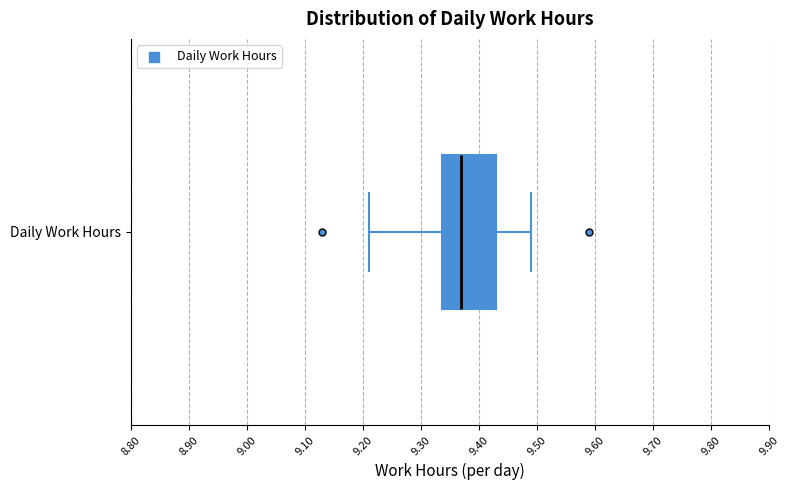

Read this box plot against the x-axis: the position of the median line, the range covered by the box, and the ends of both whiskers. The values are not printed on the chart, so give them approximately, as read against the axis.

median 9.37, box 9.34 to 9.43, whiskers 9.21 to 9.49